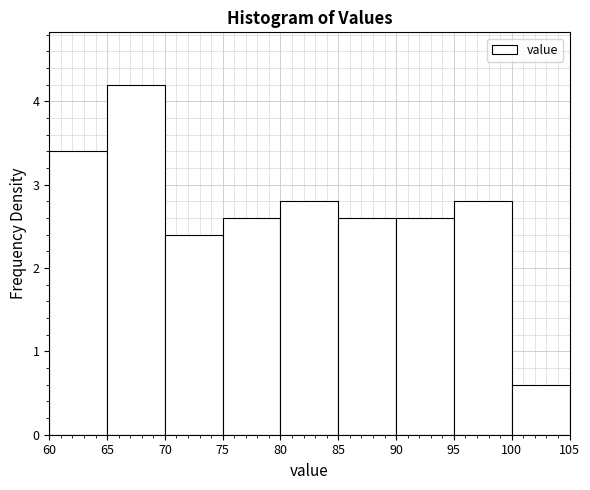

Which range on the x-axis has the tallest bar?

65 to 70